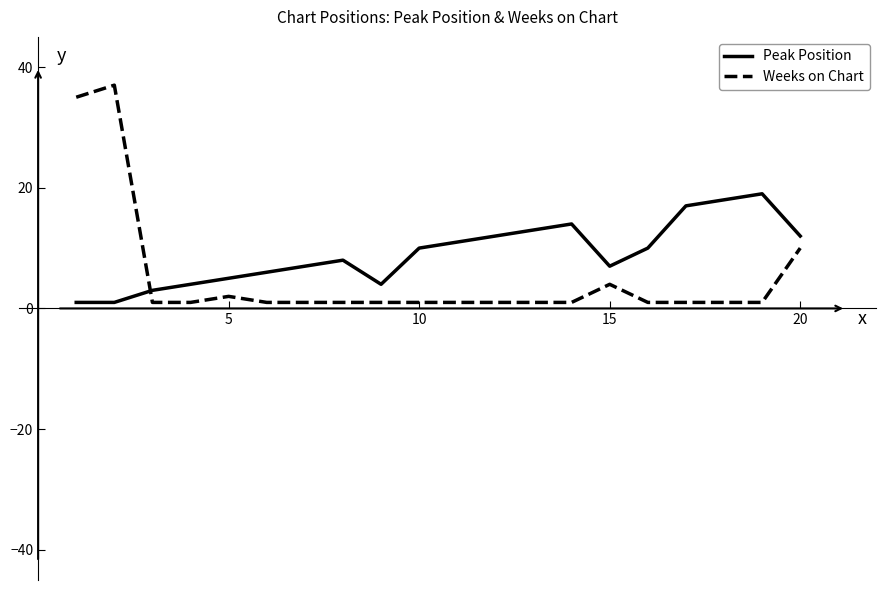

List the series in order of their peak value, lowest first.

Peak Position, Weeks on Chart